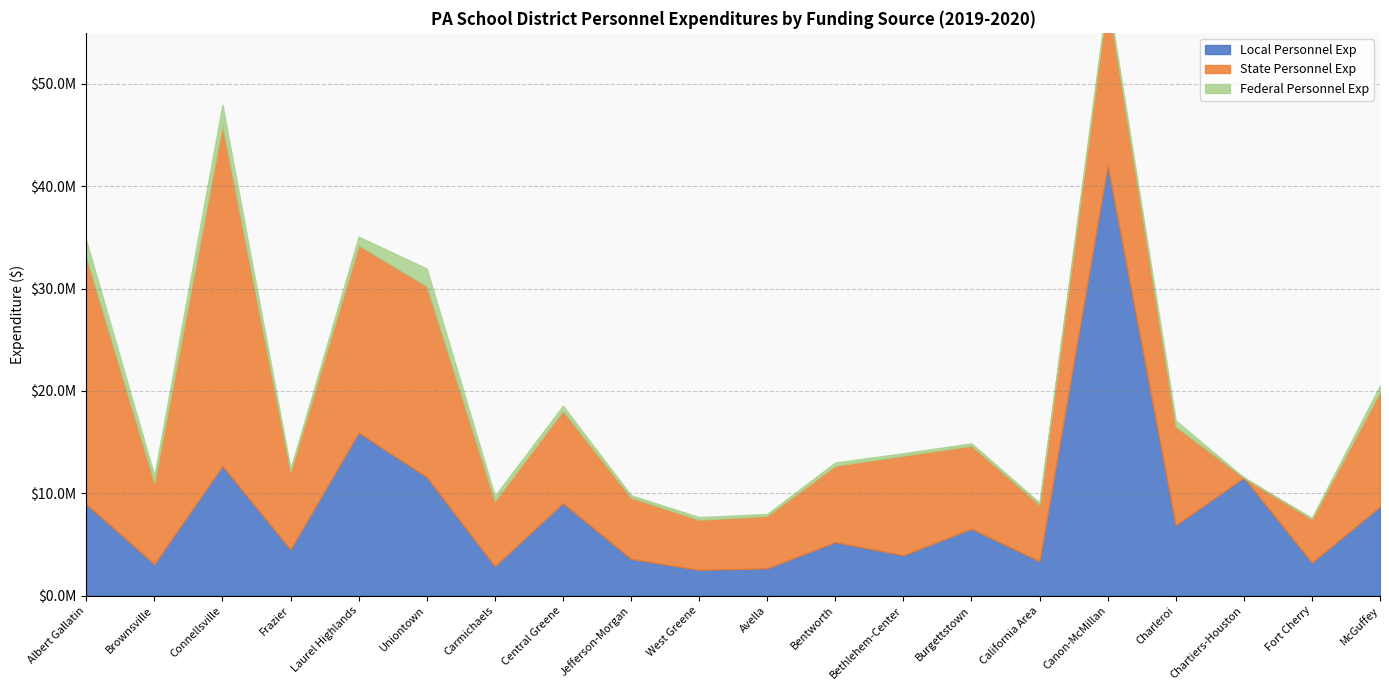

Which category has the highest value in the State Personnel Exp series?

Connellsville